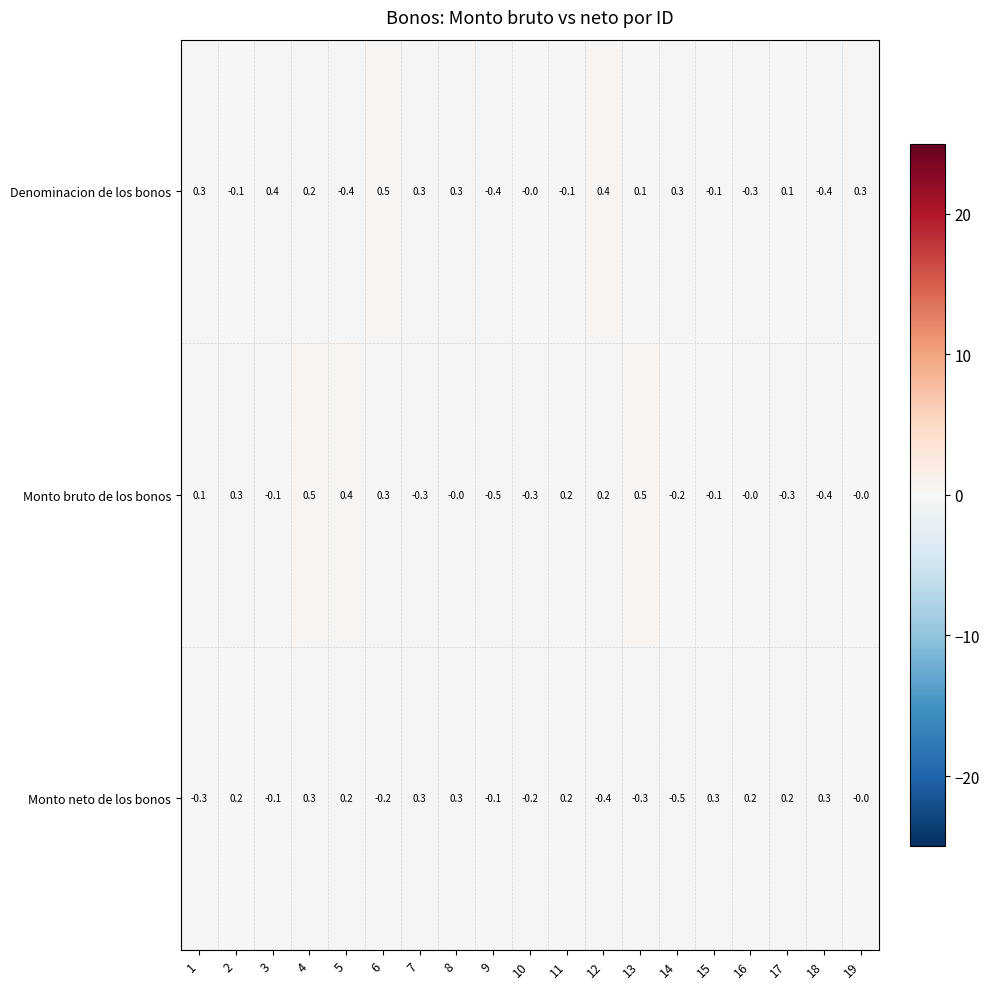

Which series changed the most between 2 and 18?

Monto bruto de los bonos